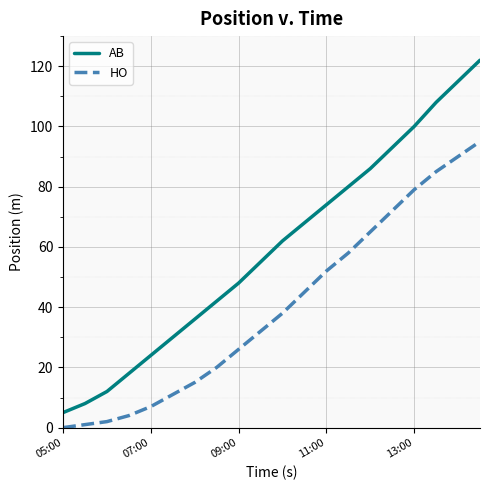

At how many categories does at least one series exceed 40?

13